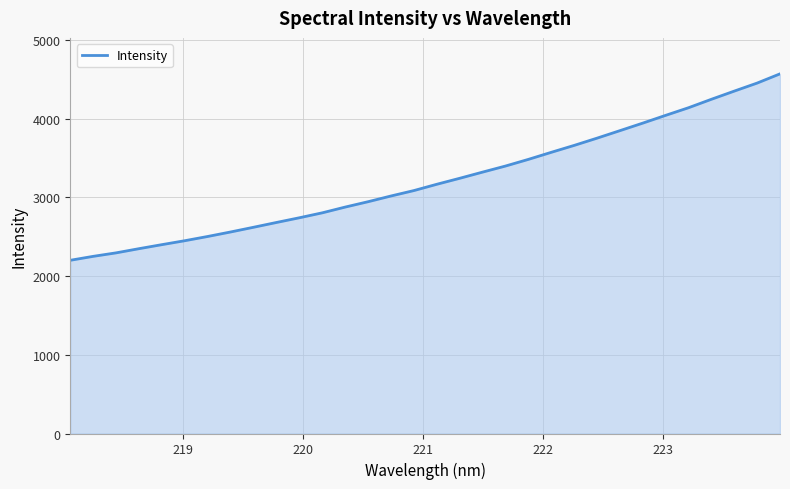

What is the difference between the maximum and minimum values?

2368.6